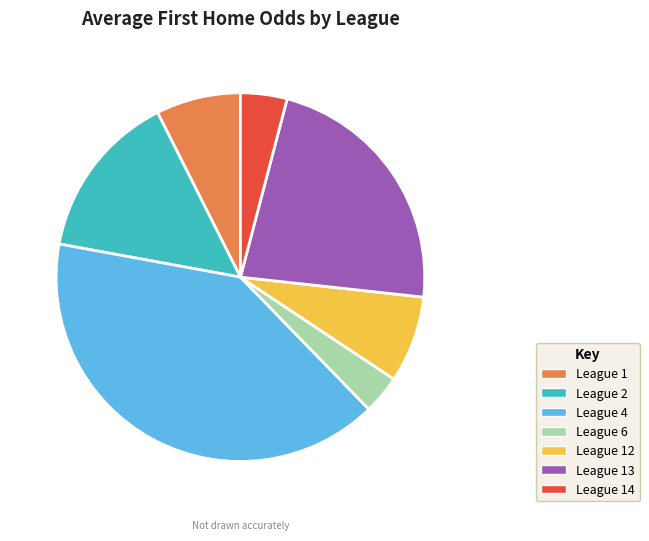

How many slices are in this pie chart?

7